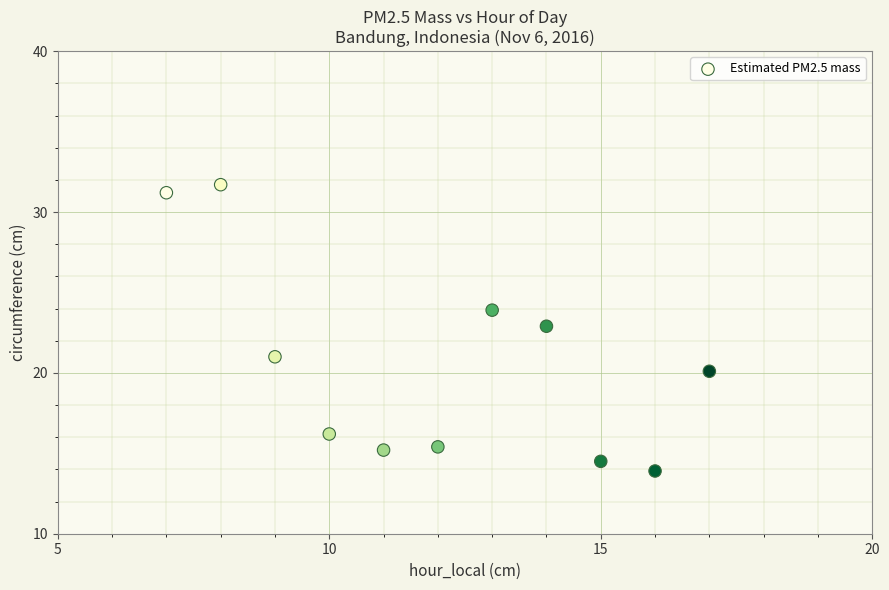

What is the range of Y values (max minus min)?

17.8